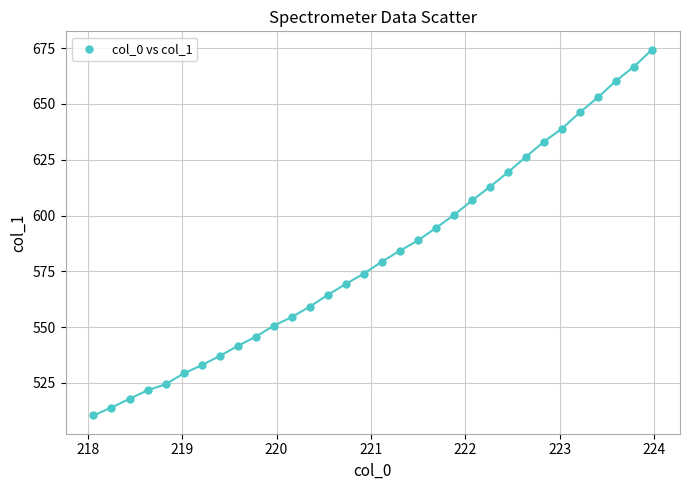

What is the range of Y values (max minus min)?

163.9